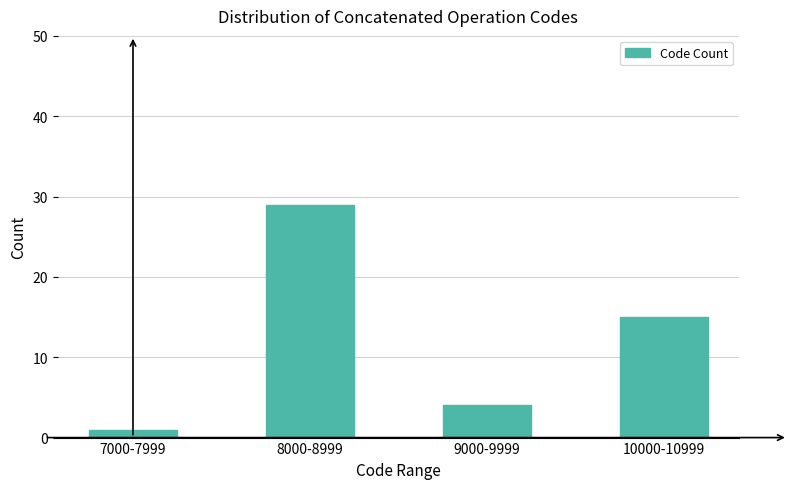

Reading right to left, what are all the values shown in this chart?

10000-10999=15	9000-9999=4	8000-8999=29	7000-7999=1